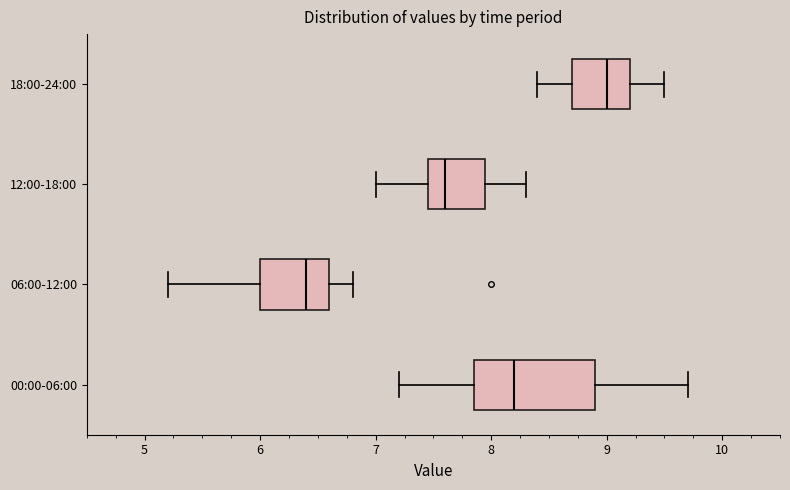

Where is the right edge of the box for 00:00-06:00 on the x-axis? The values are not printed on the chart, so give them approximately, as read against the axis.

8.9